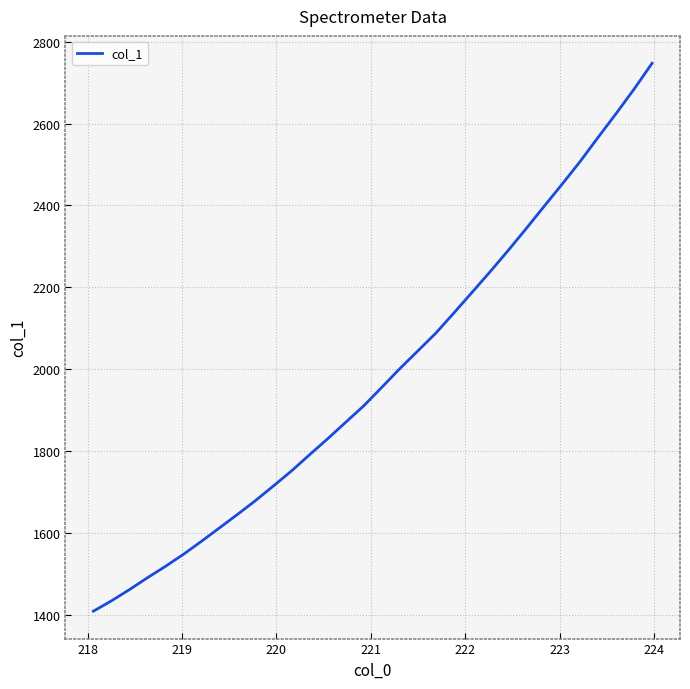

What is the difference between the maximum and minimum values?

1338.9